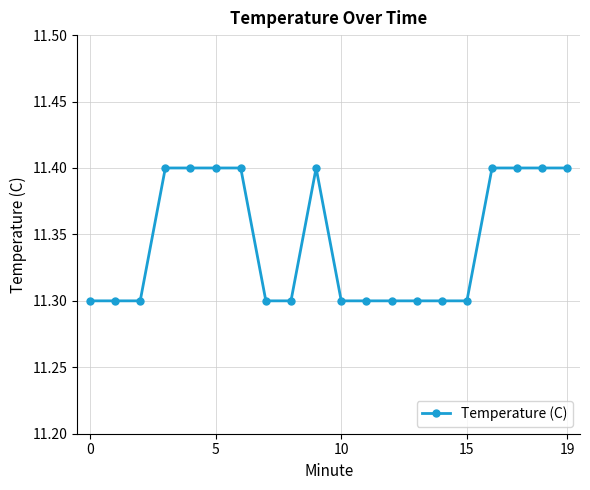

What is the difference between the second highest and minimum values?

0.1